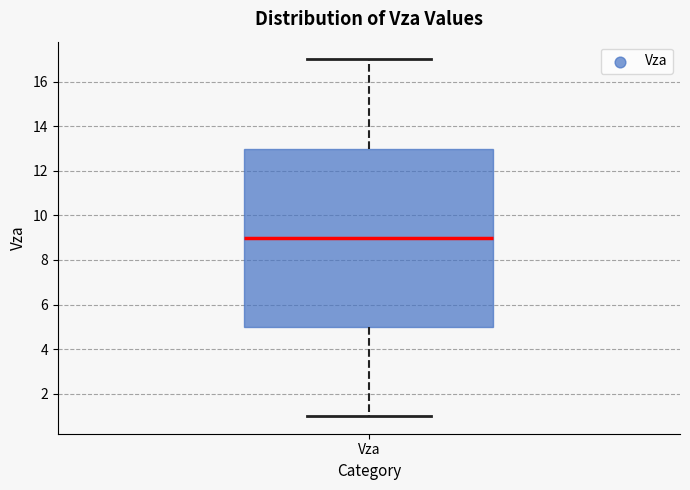

Where does the lower whisker of the box for Vza end on the y-axis? The values are not printed on the chart, so give them approximately, as read against the axis.

1